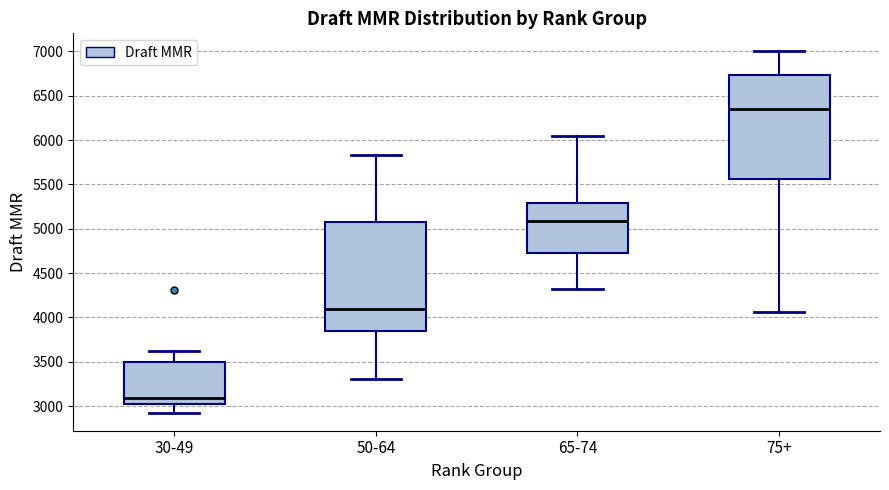

Comparing the boxes themselves (not the whiskers), which one is the tallest?

50-64